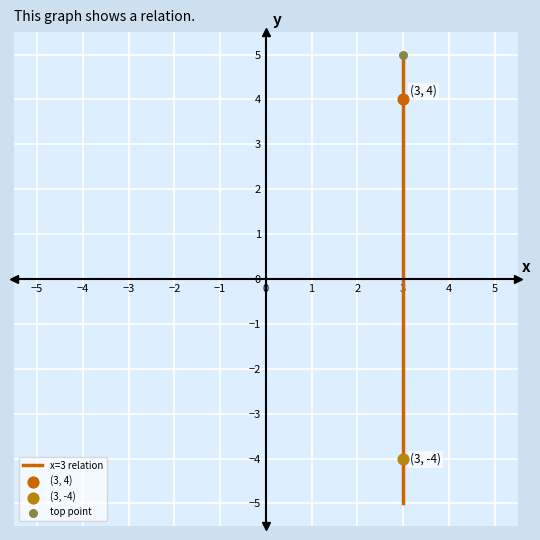

Across all data points, what is the average X value?

3